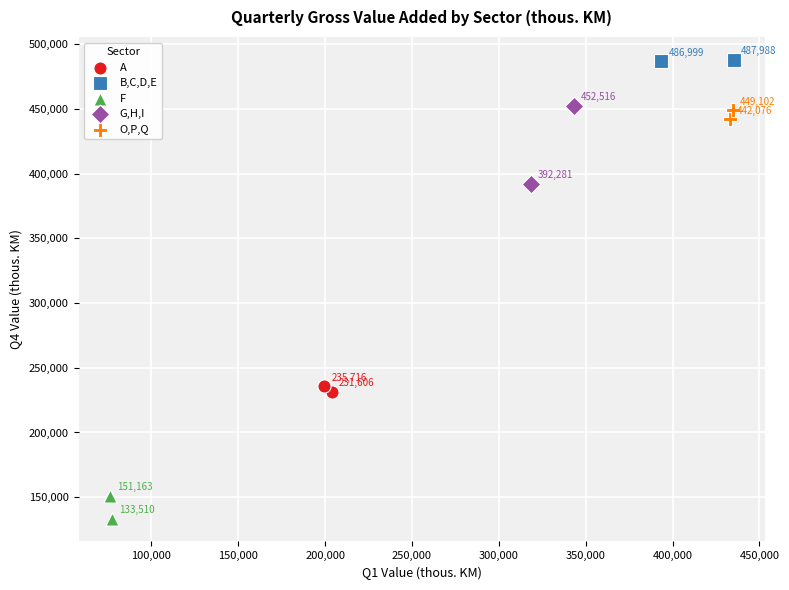

What are all the series names shown in the legend?

A, B,C,D,E, F, G,H,I, O,P,Q